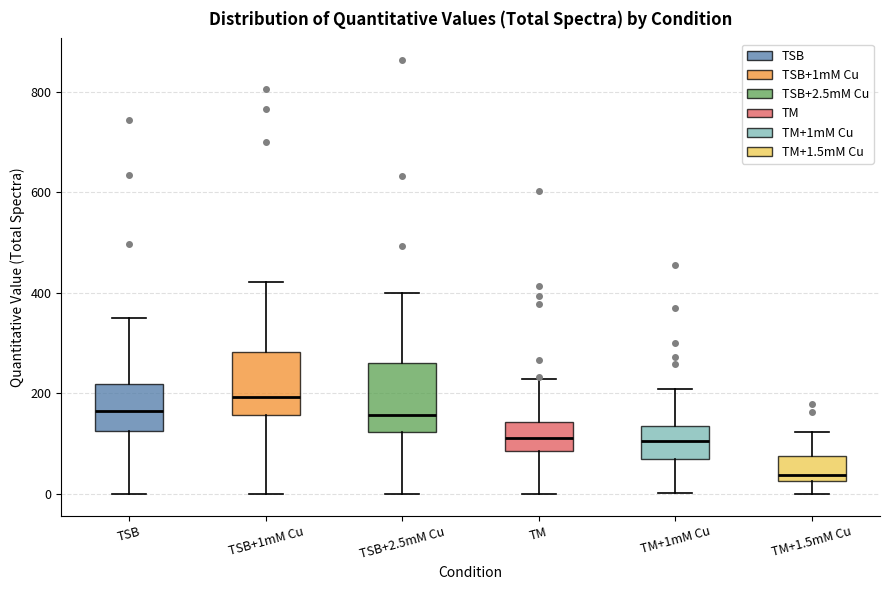

Which box's median line is the highest?

TSB+1mM Cu